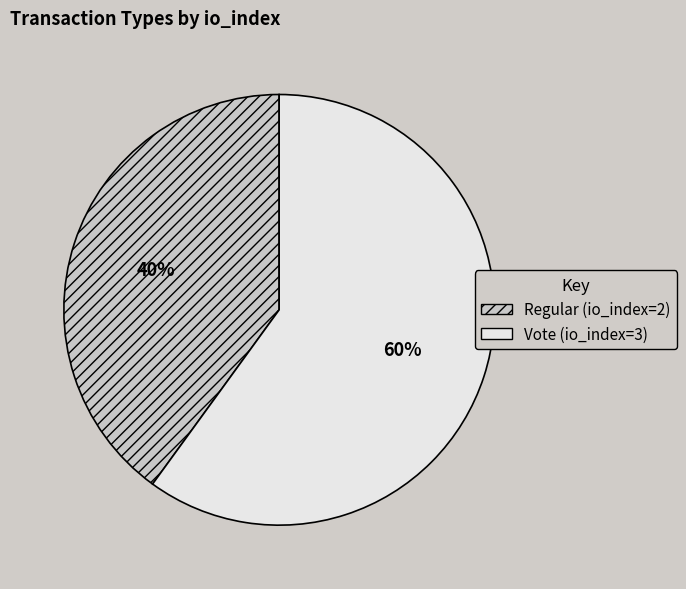

True or false: Vote accounts for 52% of the total.

False